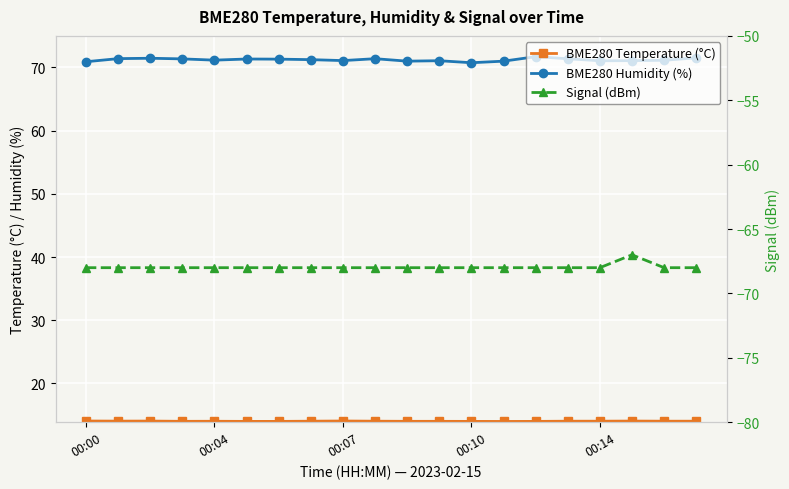

What is the average value of the BME280 Humidity (%) series?

71.2